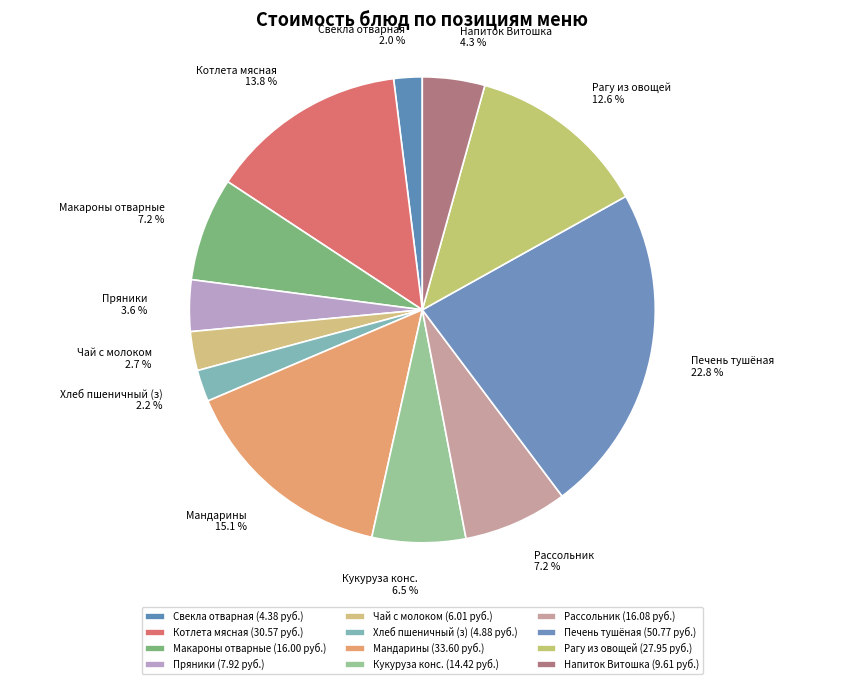

Is Рагу из овощей the majority of the pie?

No